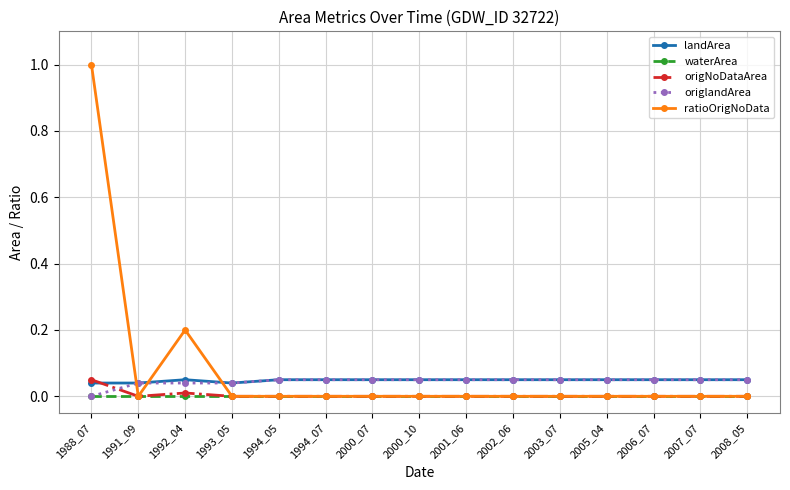

At which category is the sum across all series the highest?

1988_07